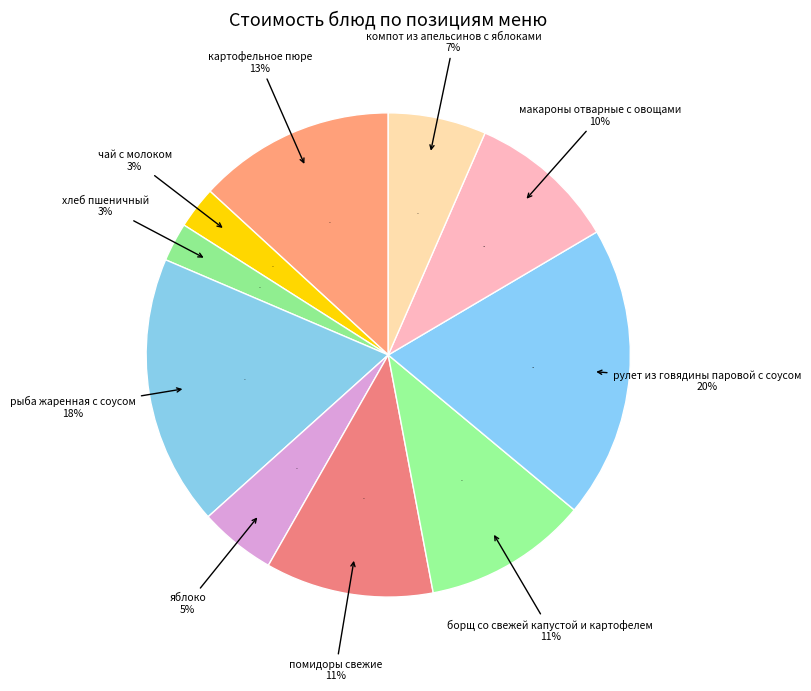

The чай с молоком slice represents 17% of the pie. True or false?

False